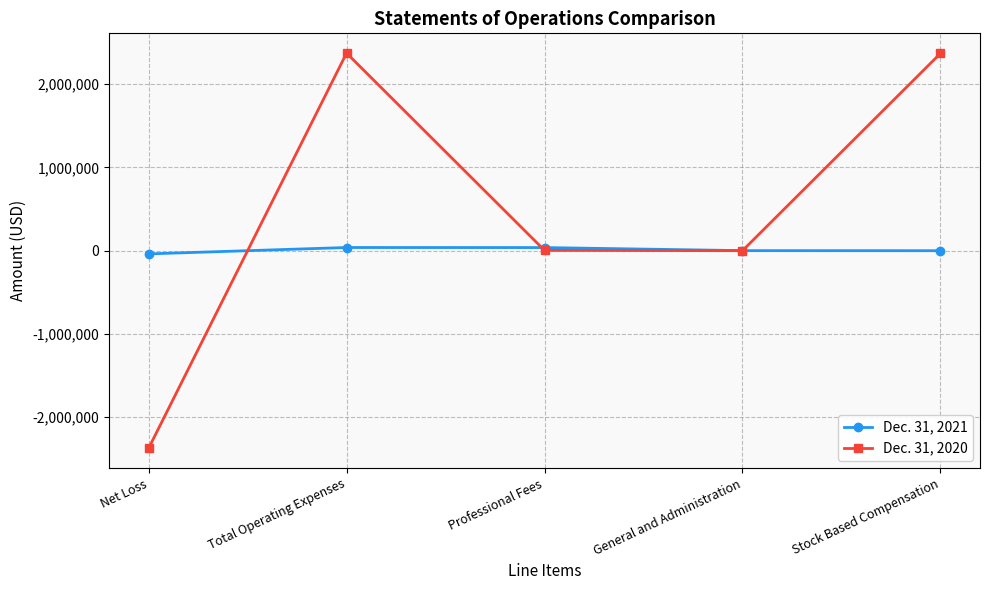

What is the difference between the second highest and second lowest values in the Dec. 31, 2021 series?

37531